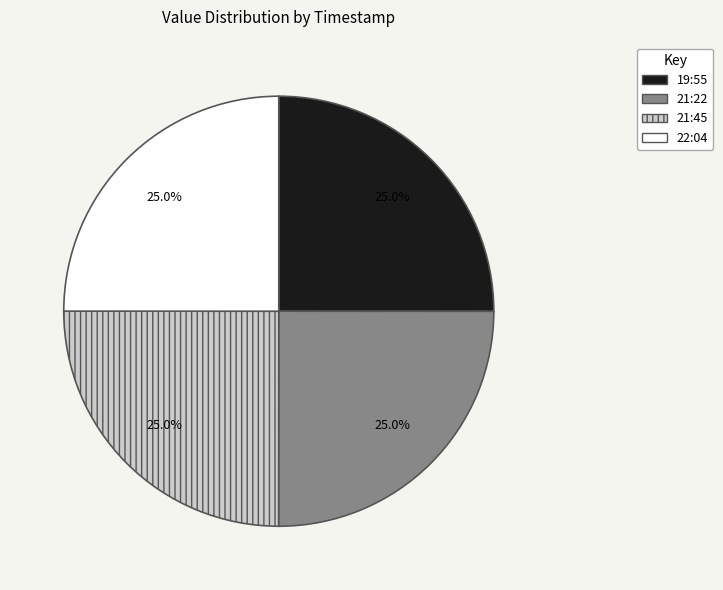

What is the ratio of the value at 21:45 to the value at 21:22?

1.0